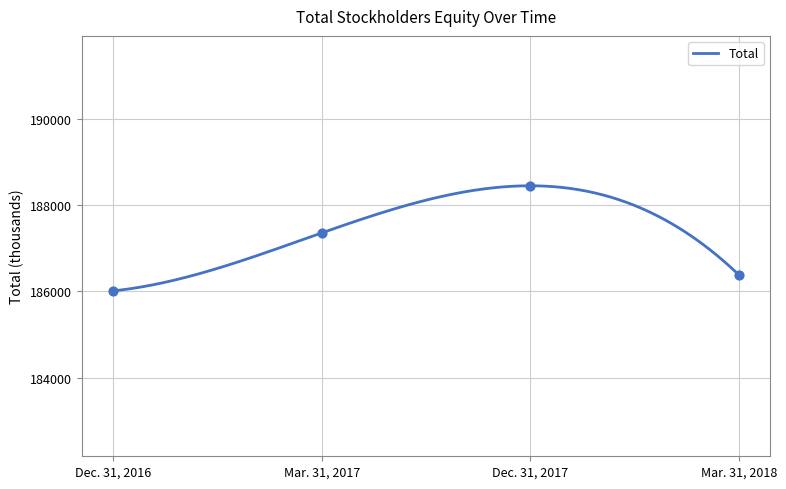

Which has a higher value, Dec. 31, 2017 or Mar. 31, 2017?

Dec. 31, 2017